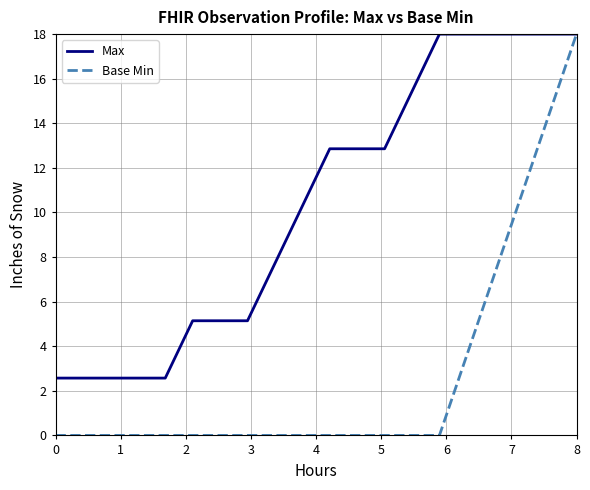

Which series has the largest total across all categories?

Max